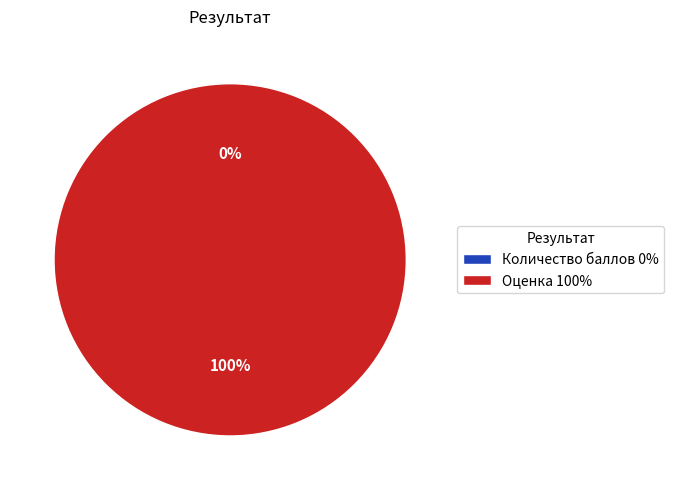

What percentage is the Оценка slice, to the nearest percent?

100%